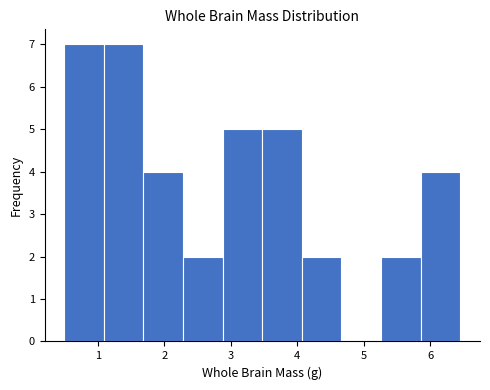

Reading left to right, transcribe this chart: for each bar, give the range it covers on the x-axis and its height. Neither the bar edges nor the heights are printed on the chart, so give them approximately, as read against the axes.

0.5 to 1.1: 7
1.1 to 1.7: 7
1.7 to 2.3: 4
2.3 to 2.9: 2
2.9 to 3.5: 5
3.5 to 4.1: 5
4.1 to 4.7: 2
4.7 to 5.3: 0
5.3 to 5.9: 2
5.9 to 6.4: 4